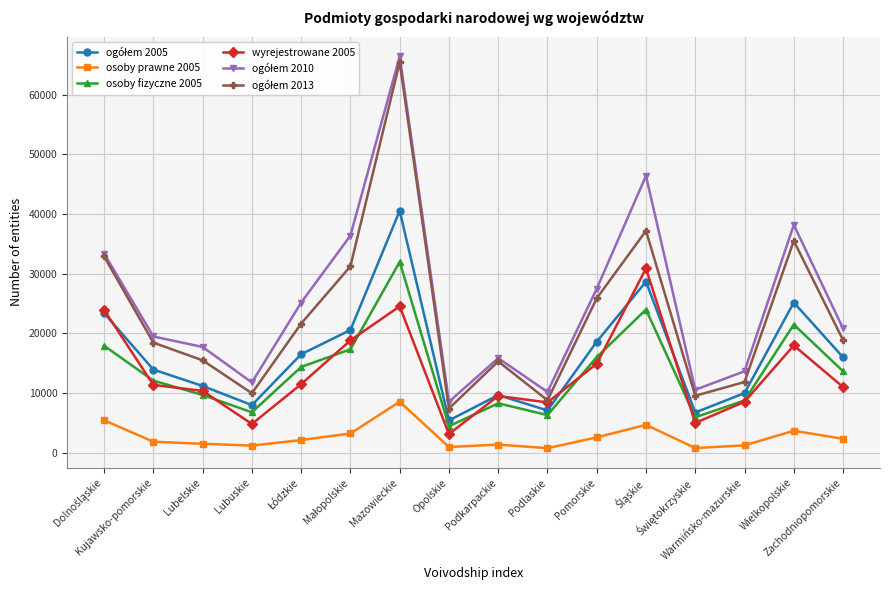

Which category has the lowest value in the ogółem 2013 series?

Opolskie